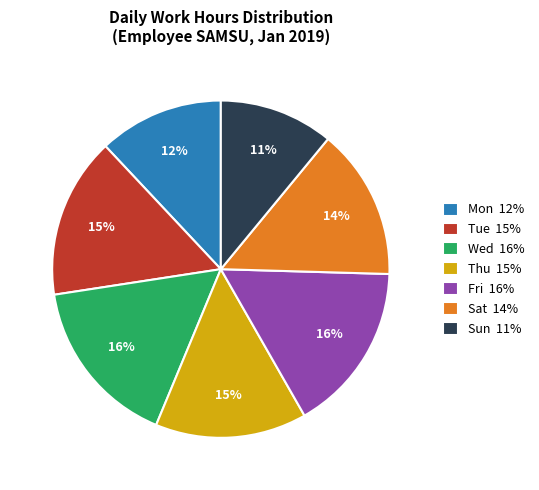

What is the smallest slice in the pie chart?

Sun 11%